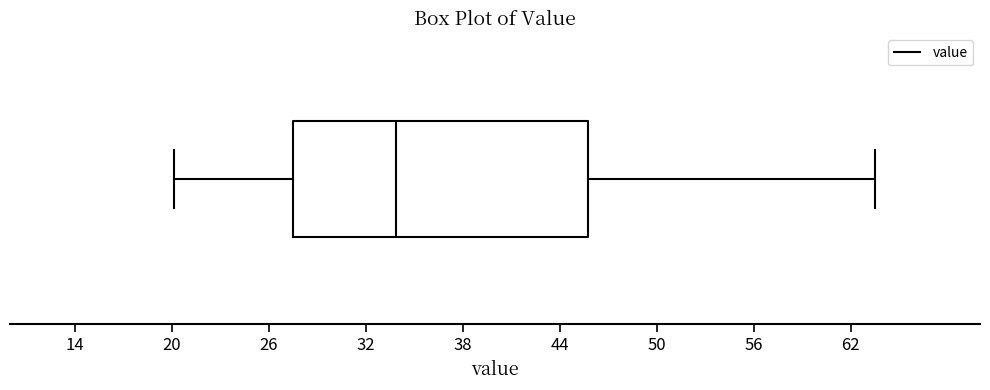

Transcribe this box plot: give where the median line is, the range the box spans, and where the two whiskers end, as read against the x-axis. The values are not printed on the chart, so give them approximately, as read against the axis.

median 34, box 27 to 46, whiskers 20 to 64